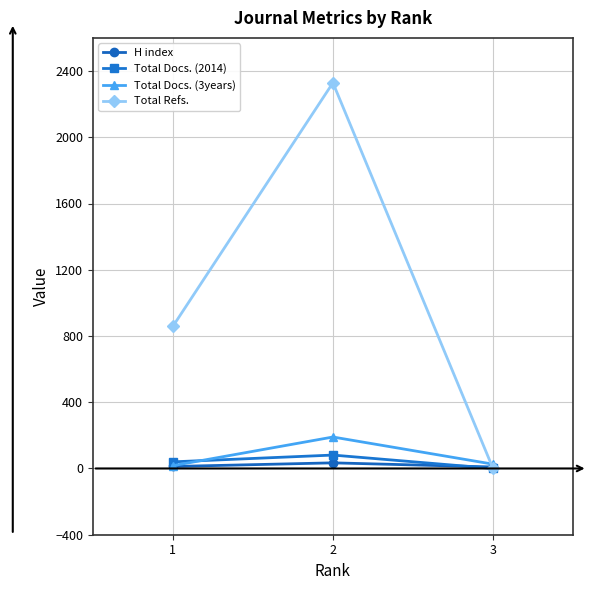

Between 2 and 3, which series saw the biggest shift?

Total Refs.